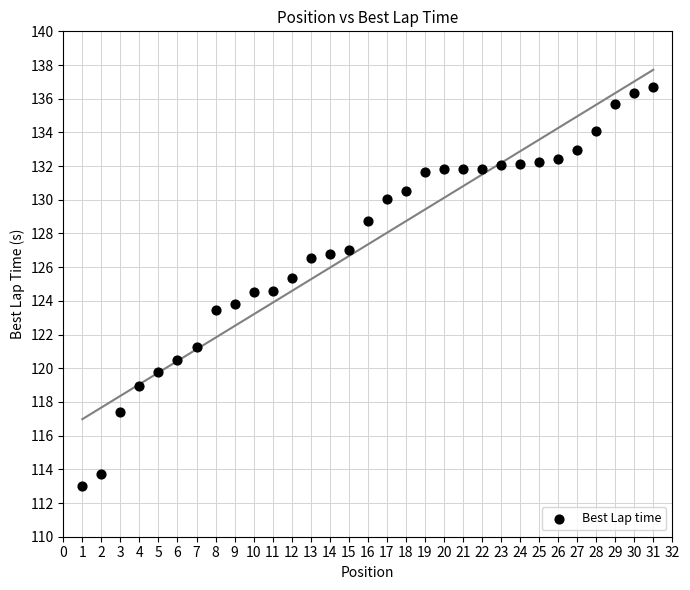

What is the range of Y values (max minus min)?

23.7